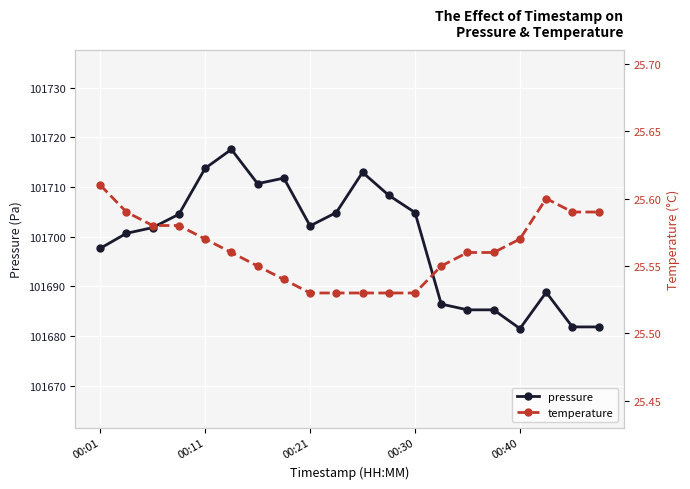

The pressure series shows 60988.8 at 5. True or false?

False